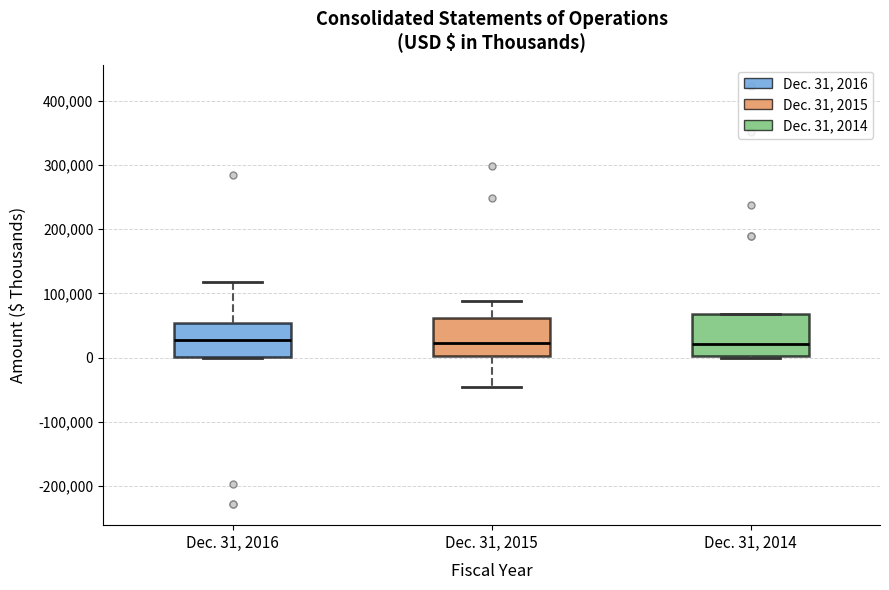

Where is the lower edge of the box for Dec. 31, 2015 on the y-axis? The values are not printed on the chart, so give them approximately, as read against the axis.

0